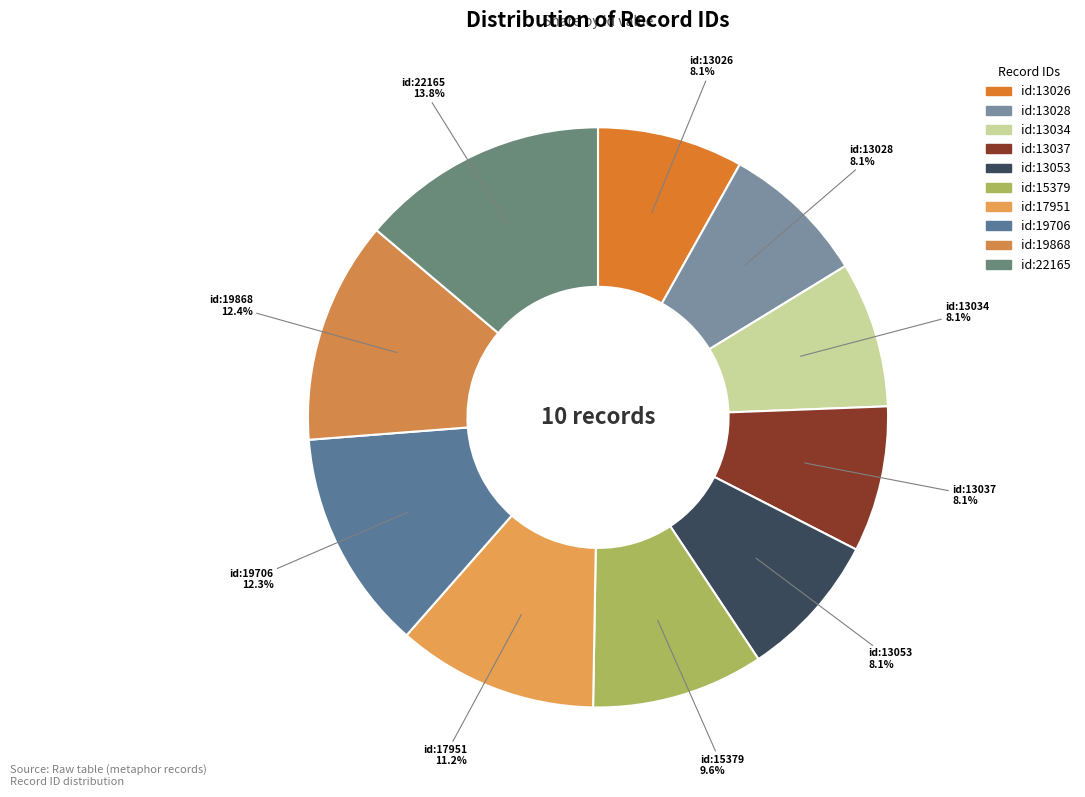

Count the number of slices in the pie.

10